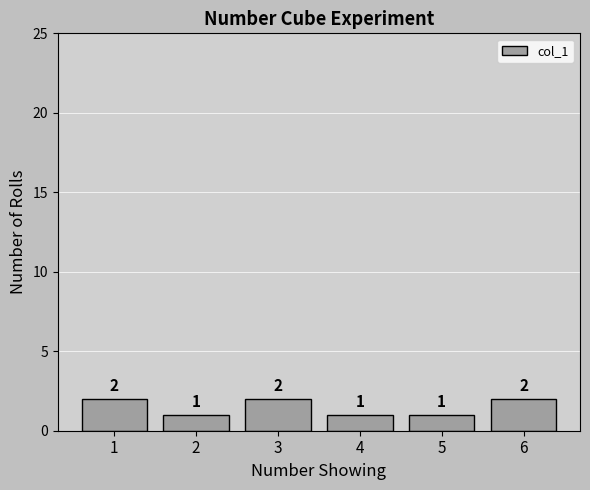

Reading left to right, what are all the values shown in this chart?

2	1	2	1	1	2